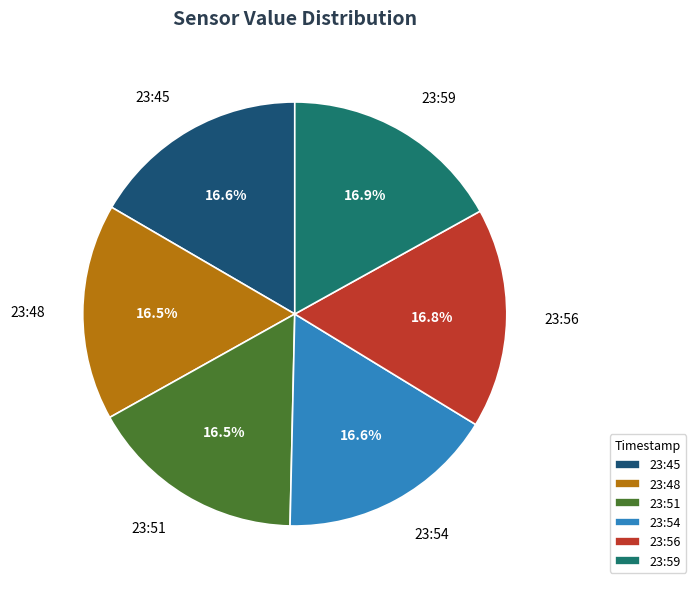

Does 23:54 represent more than half of the total?

No